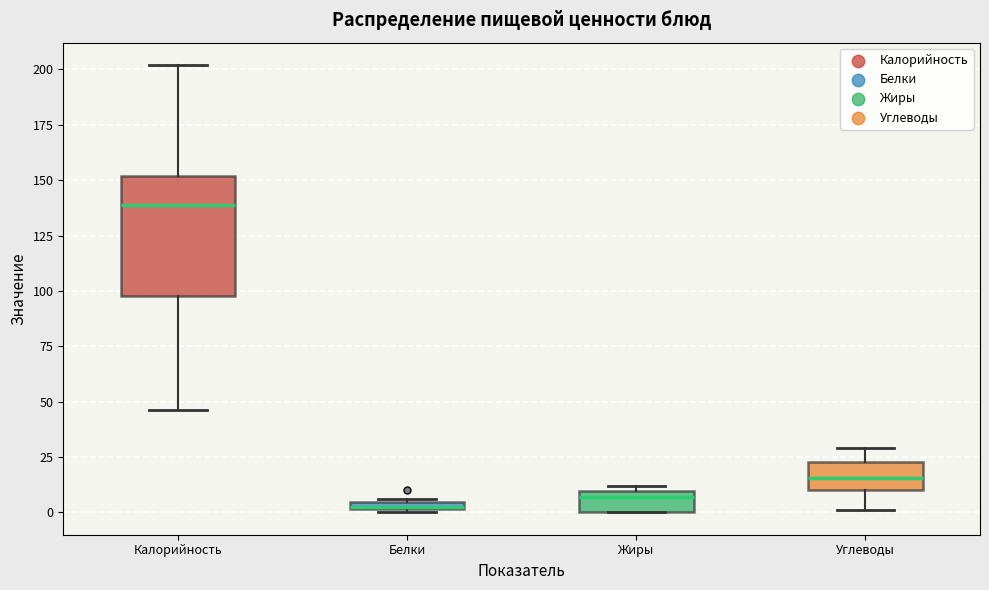

Where is the upper edge of the box for Белки on the y-axis? The values are not printed on the chart, so give them approximately, as read against the axis.

5